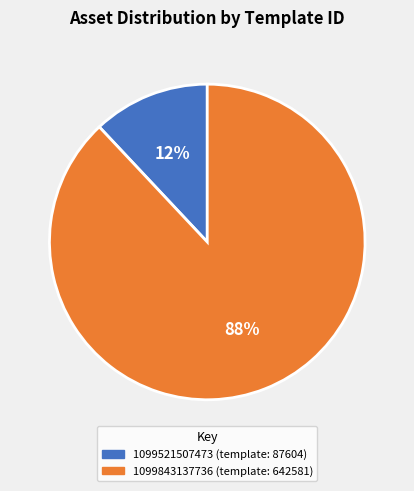

To the nearest percent, what is the difference between the 1099521507473 and 1099843137736 slice percentages?

76%